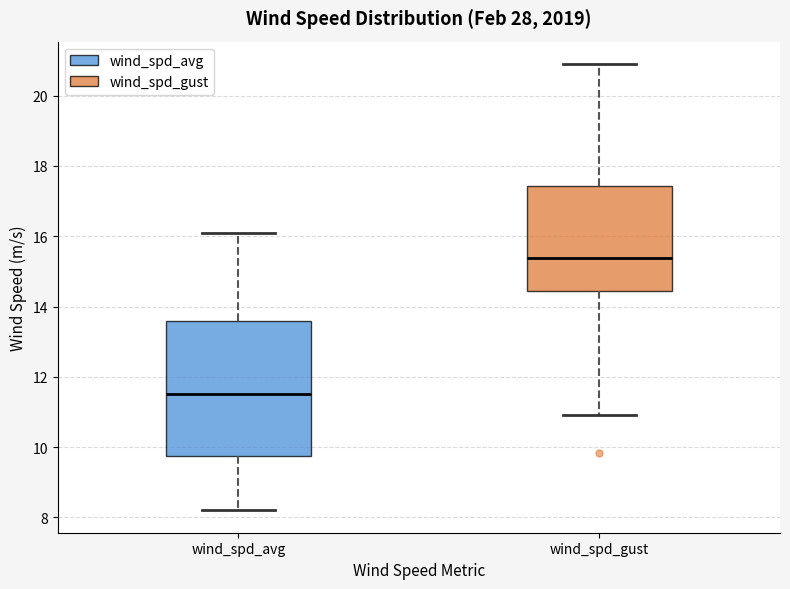

Reading left to right, read every box against the y-axis: the position of its median line, the range the box covers, and the ends of its whiskers. The values are not printed on the chart, so give them approximately, as read against the axis.

wind_spd_avg: median 11.6, box 9.8 to 13.6, whiskers 8.2 to 16.2
wind_spd_gust: median 15.4, box 14.4 to 17.4, whiskers 11.0 to 21.0